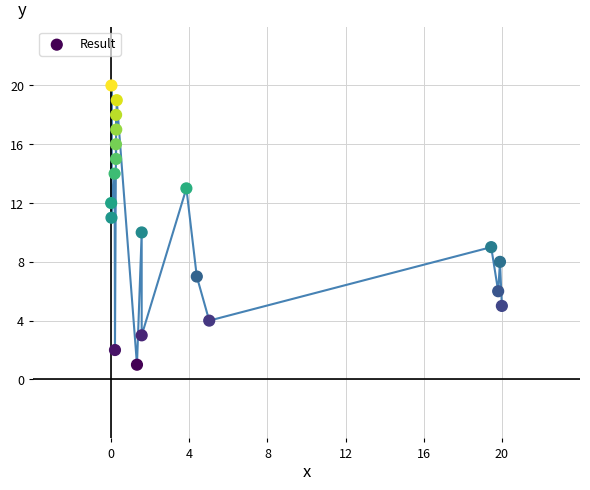

What is the range of Y values (max minus min)?

19